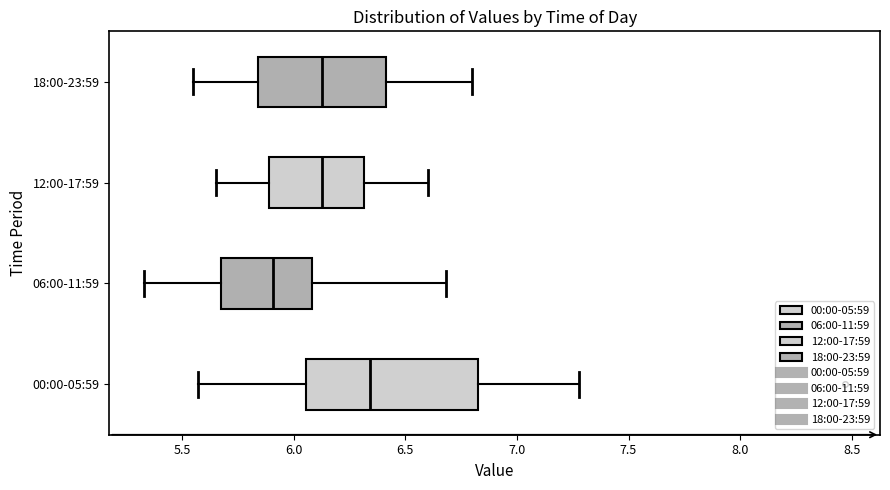

Comparing the boxes themselves (not the whiskers), which one is the widest?

00:00-05:59